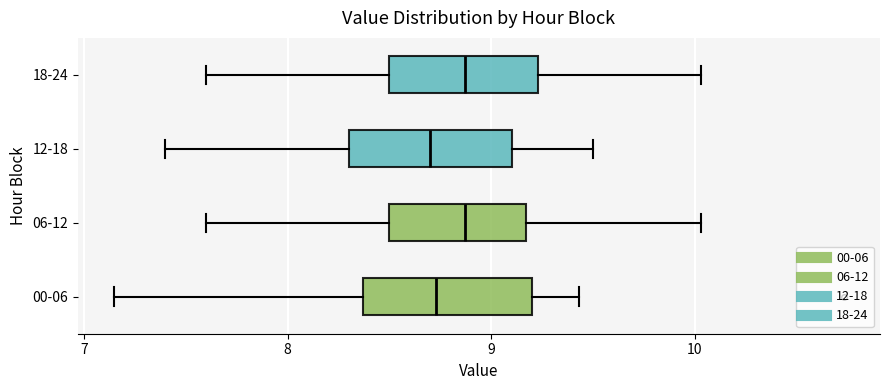

Reading bottom to top, read every box against the x-axis: the position of its median line, the range the box covers, and the ends of its whiskers. The values are not printed on the chart, so give them approximately, as read against the axis.

00-06: median 8.7, box 8.4 to 9.2, whiskers 7.2 to 9.4
06-12: median 8.9, box 8.5 to 9.2, whiskers 7.6 to 10.0
12-18: median 8.7, box 8.3 to 9.1, whiskers 7.4 to 9.5
18-24: median 8.9, box 8.5 to 9.2, whiskers 7.6 to 10.0